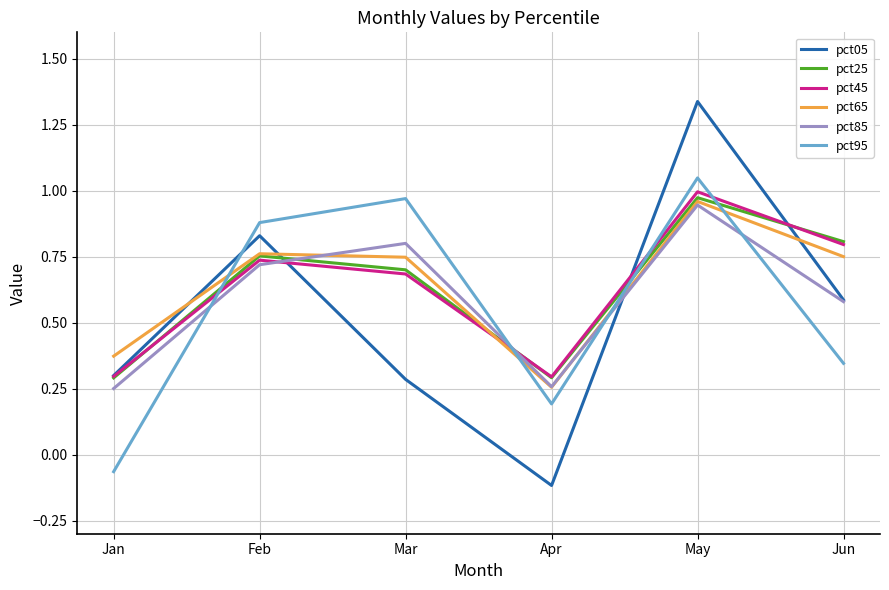

True or false: pct85 has more than 0 points higher than both neighbors.

True